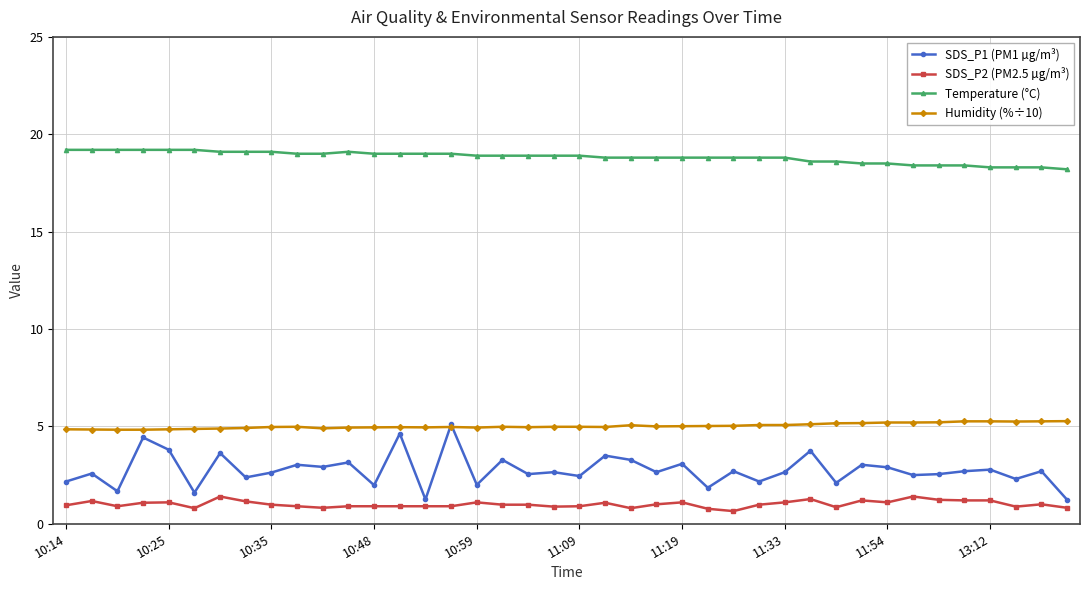

Which series has the largest total across all categories?

Temperature (°C)